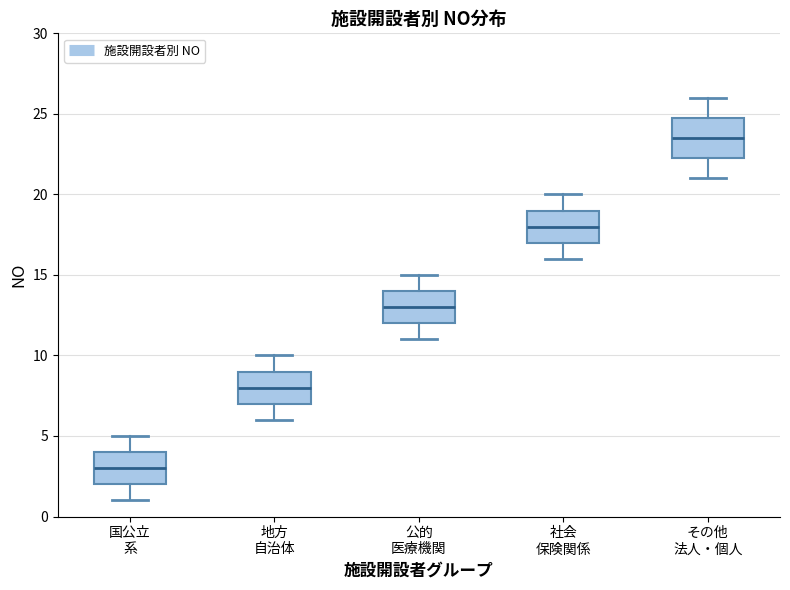

Reading left to right, transcribe this box plot: for each box, give where its median line is, the range the box spans, and where its two whiskers end, as read against the y-axis. The values are not printed on the chart, so give them approximately, as read against the axis.

国公立 系: median 3.0, box 2.0 to 4.0, whiskers 1.0 to 5.0
地方 自治体: median 8.0, box 7.0 to 9.0, whiskers 6.0 to 10.0
公的 医療機関: median 13.0, box 12.0 to 14.0, whiskers 11.0 to 15.0
社会 保険関係: median 18.0, box 17.0 to 19.0, whiskers 16.0 to 20.0
その他 法人・個人: median 23.5, box 22.5 to 25.0, whiskers 21.0 to 26.0